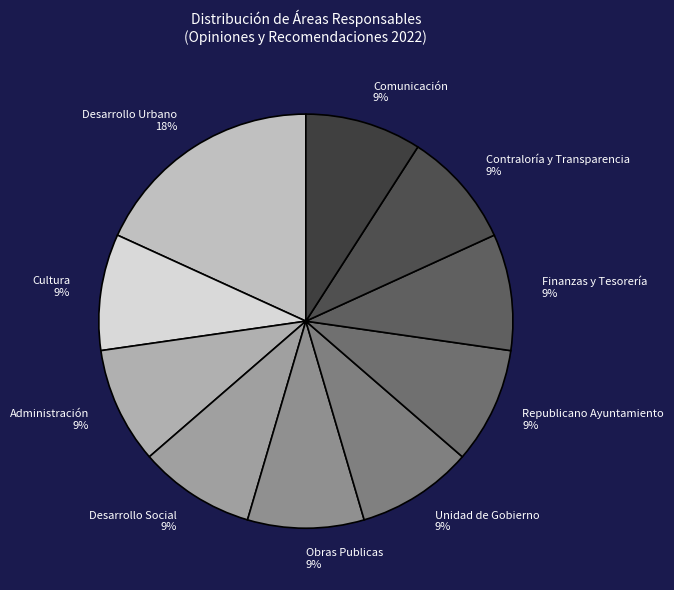

To the nearest percent, what is the difference between the largest and smallest slice percentages?

9%